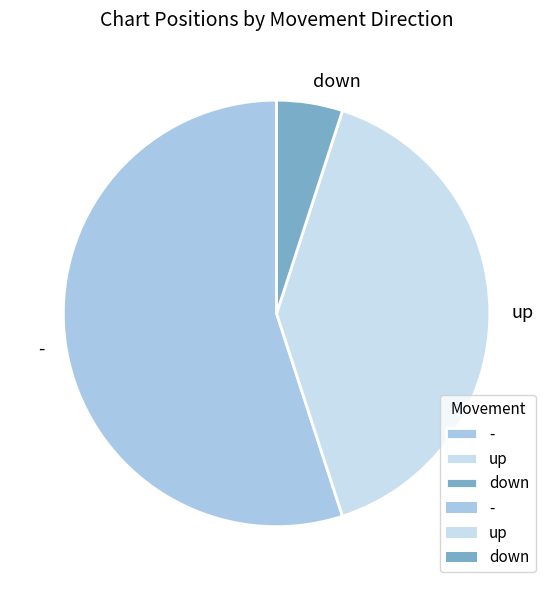

Which has a higher value, up or -?

-